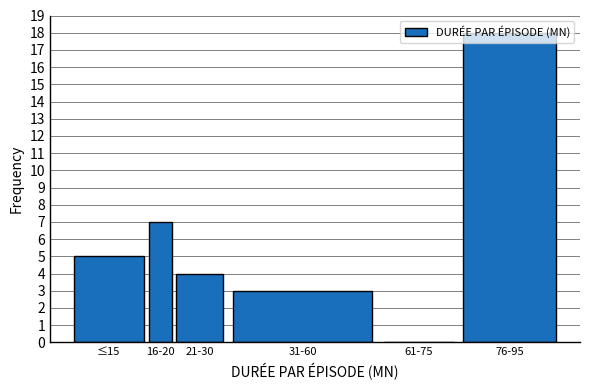

What is the sum of all values?

37